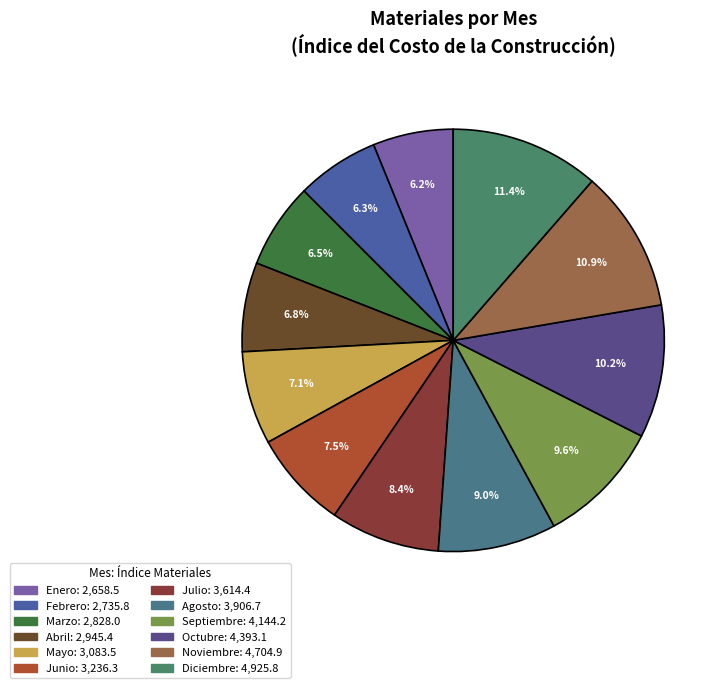

Count the number of slices in the pie.

12